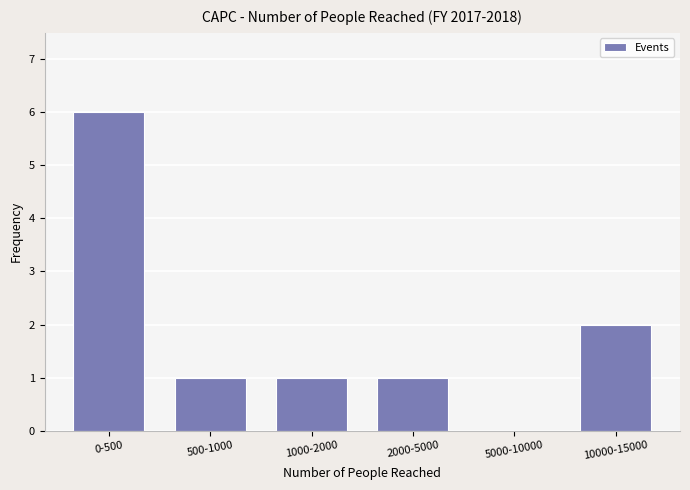

Reading left to right, what are all the values shown in this chart?

0-500=6	500-1000=1	1000-2000=1	2000-5000=1	5000-10000=0	10000-15000=2